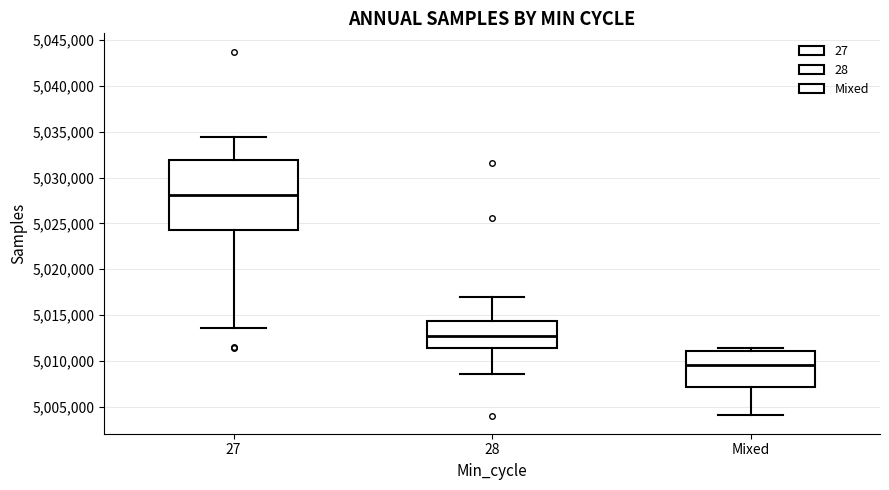

Comparing the boxes themselves (not the whiskers), which one is the tallest?

27